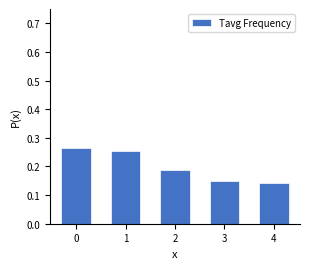

The value at 3 is 0.0. True or false?

False